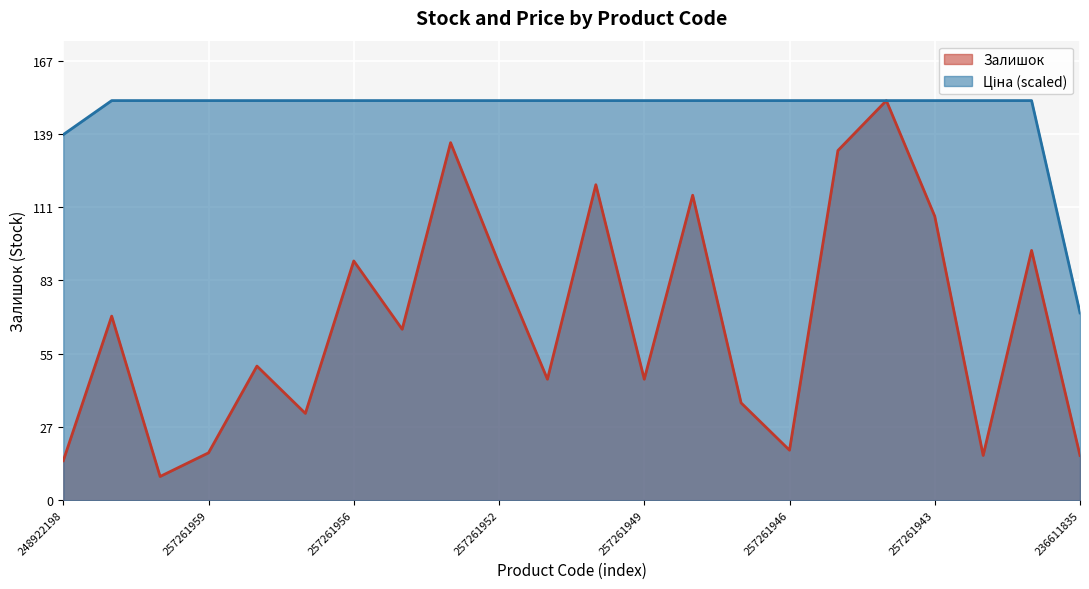

What are all the series names shown in the legend?

Залишок, Ціна